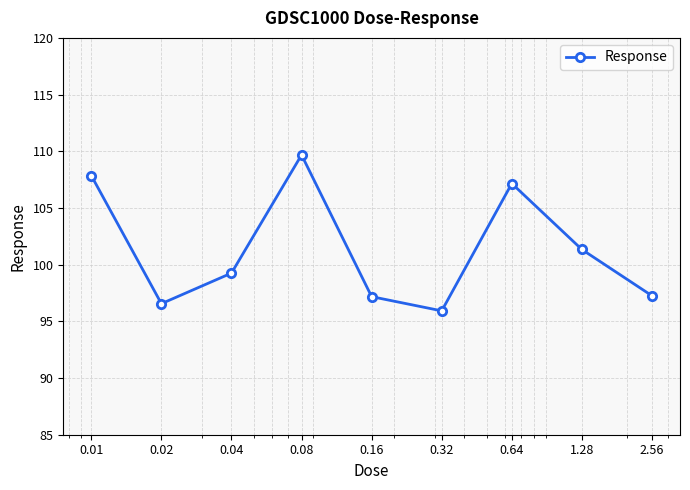

How many distinct data groups are displayed?

1